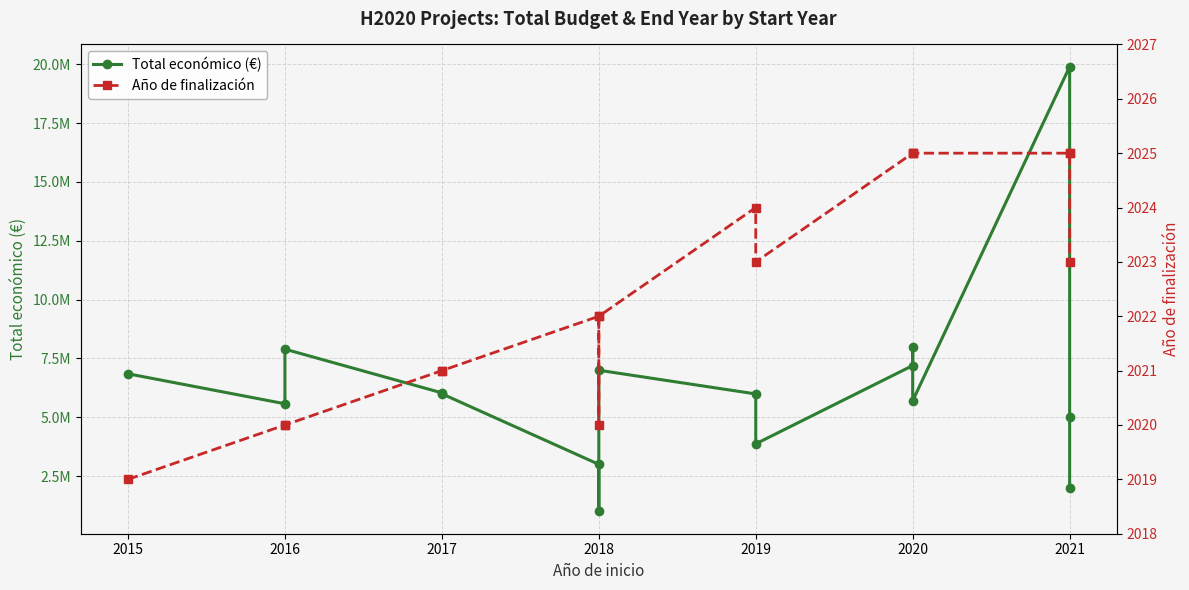

How many Año de finalización values are between 2021 and 2025?

12